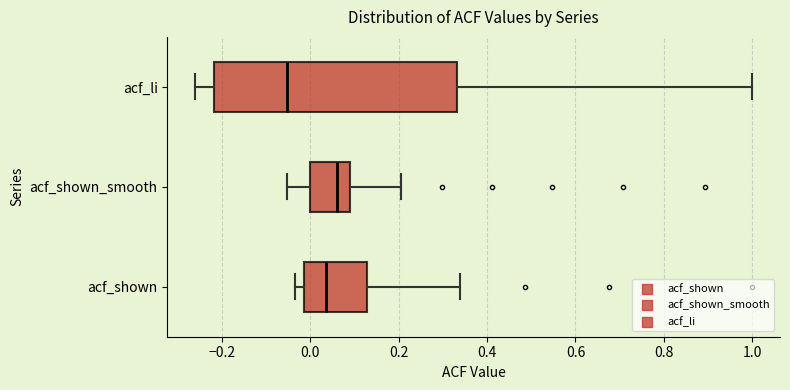

Which box has the furthest to the right median line?

acf_shown_smooth